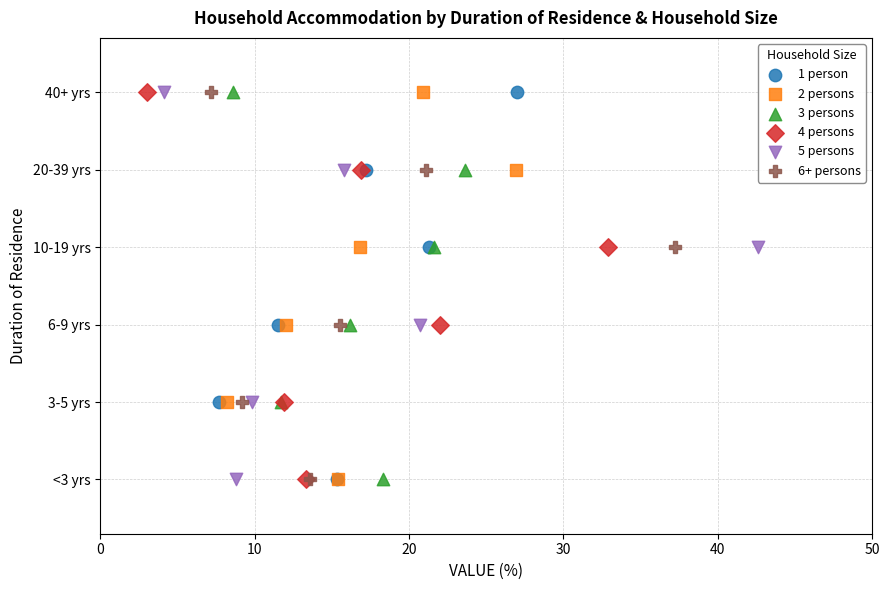

What are all the series names shown in the legend?

1 person, 2 persons, 3 persons, 4 persons, 5 persons, 6+ persons